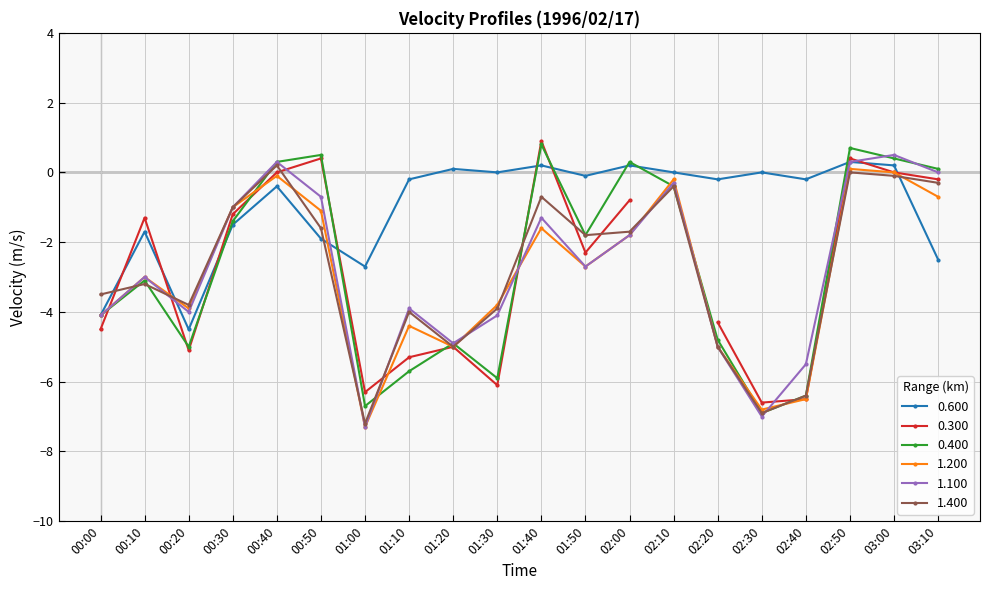

What is the maximum value for 0.600?

0.3